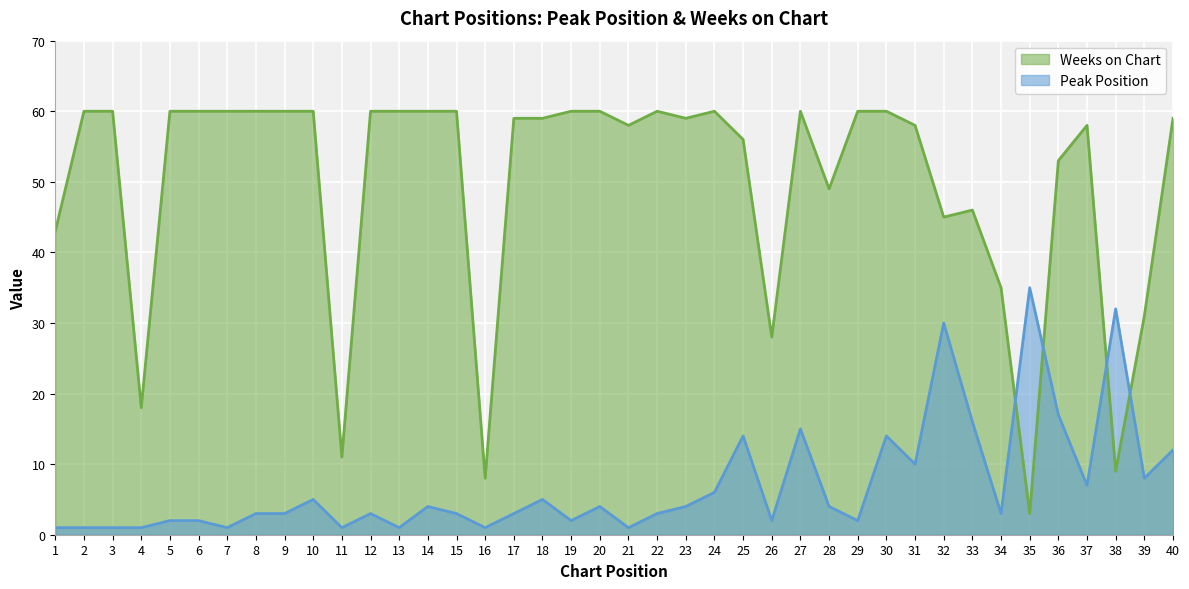

Between 16 and 32, which series saw the biggest shift?

Weeks on Chart